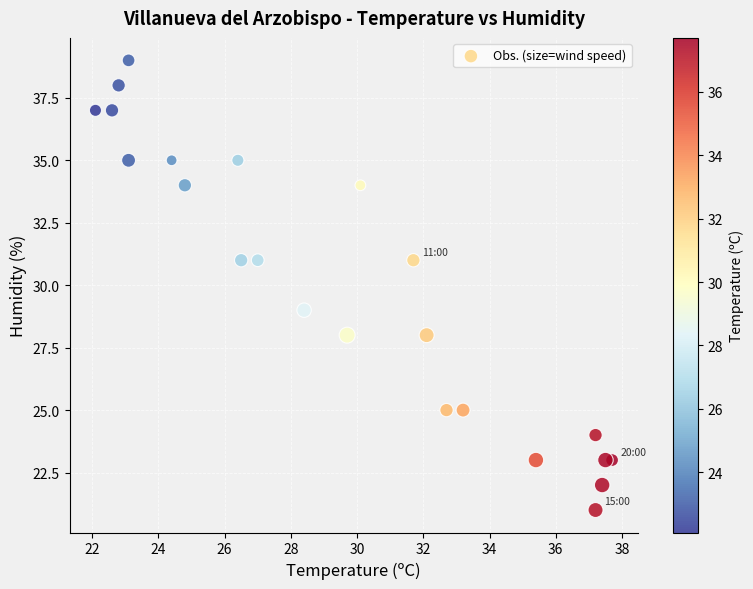

What is the range of Y values (max minus min)?

18